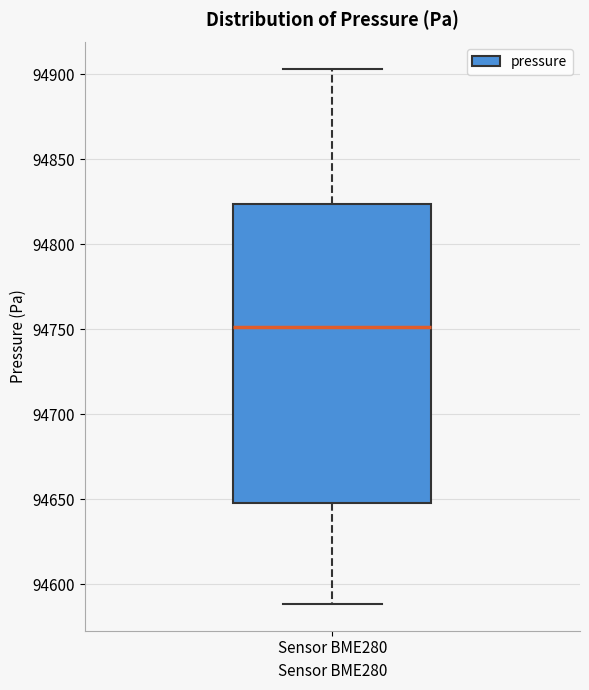

Read this box plot against the y-axis: the position of the median line, the range covered by the box, and the ends of both whiskers. The values are not printed on the chart, so give them approximately, as read against the axis.

median 94750, box 94650 to 94825, whiskers 94590 to 94905